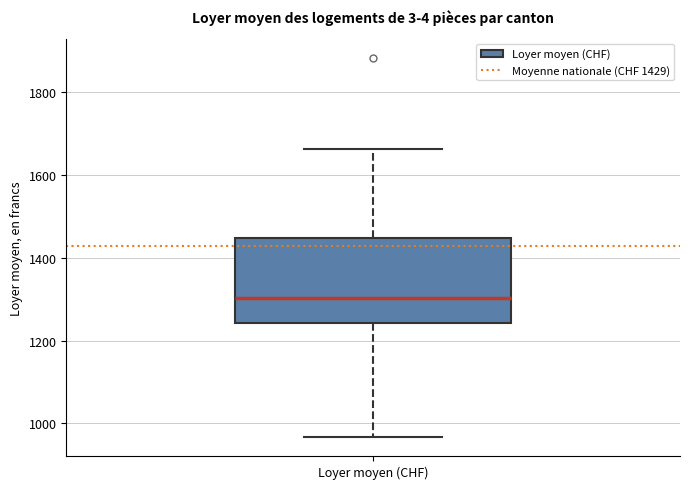

Transcribe this box plot: give where the median line is, the range the box spans, and where the two whiskers end, as read against the y-axis. The values are not printed on the chart, so give them approximately, as read against the axis.

median 1300, box 1240 to 1440, whiskers 960 to 1660